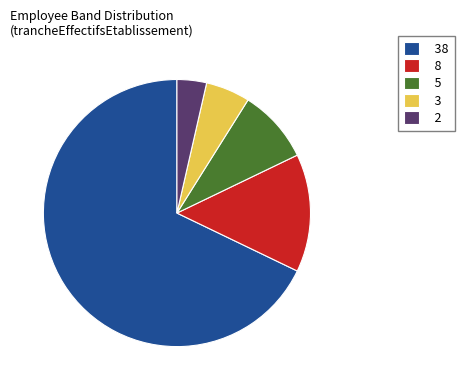

Is the sum of 38 and 2 greater than half?

Yes